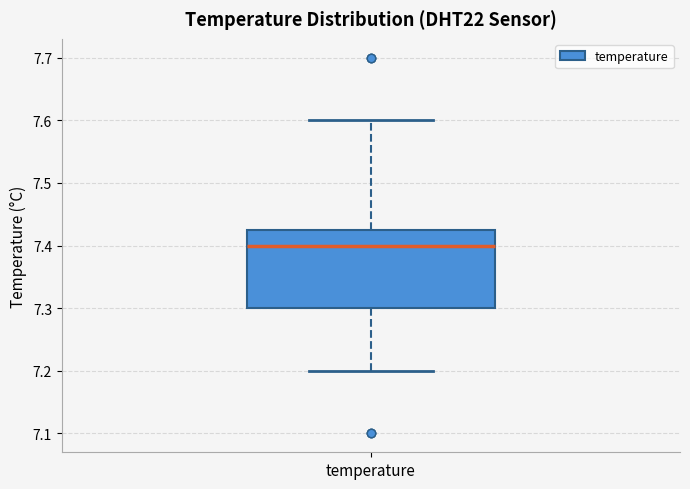

Where does the median line of the box for temperature sit on the y-axis? The values are not printed on the chart, so give them approximately, as read against the axis.

7.40